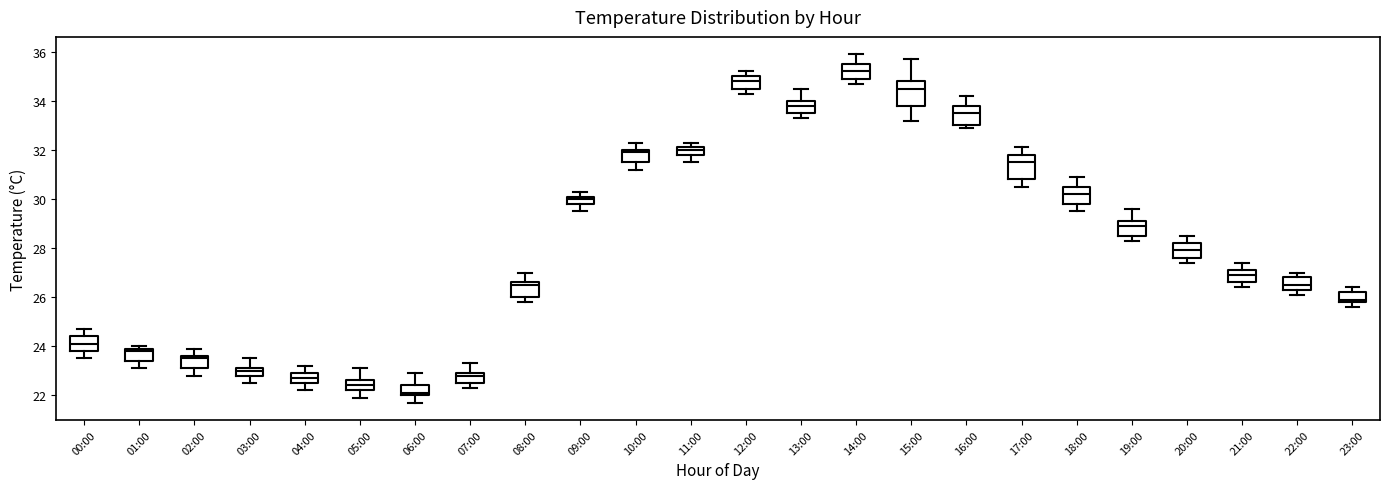

Reading left to right, read every box against the y-axis: the position of its median line, the range the box covers, and the ends of its whiskers. The values are not printed on the chart, so give them approximately, as read against the axis.

00:00: median 24.2, box 23.8 to 24.4, whiskers 23.6 to 24.8
01:00: median 23.8, box 23.4 to 24.0, whiskers 23.2 to 24.0 (just above the box's upper edge)
02:00: median 23.6 (just below the box's upper edge), box 23.2 to 23.6, whiskers 22.8 to 24.0
03:00: median 23.0, box 22.8 to 23.2, whiskers 22.6 to 23.6
04:00: median 22.8, box 22.6 to 23.0, whiskers 22.2 to 23.2
05:00: median 22.4, box 22.2 to 22.6, whiskers 22.0 to 23.2
06:00: median 22.2, box 22.0 to 22.4, whiskers 21.8 to 23.0
07:00: median 22.8, box 22.6 to 23.0, whiskers 22.4 to 23.4
08:00: median 26.6 (just below the box's upper edge), box 26.0 to 26.6, whiskers 25.8 to 27.0
09:00: median 30.0, box 29.8 to 30.2, whiskers 29.6 to 30.4
10:00: median 32.0 (just below the box's upper edge), box 31.6 to 32.0, whiskers 31.2 to 32.4
11:00: median 32.0, box 31.8 to 32.2, whiskers 31.6 to 32.4
12:00: median 34.8, box 34.6 to 35.0, whiskers 34.4 to 35.2
13:00: median 33.8, box 33.6 to 34.0, whiskers 33.4 to 34.6
14:00: median 35.2, box 35.0 to 35.6, whiskers 34.8 to 36.0
15:00: median 34.6, box 33.8 to 34.8, whiskers 33.2 to 35.8
16:00: median 33.6, box 33.0 to 33.8, whiskers 33.0 (just below the box's lower edge) to 34.2
17:00: median 31.6, box 30.8 to 31.8, whiskers 30.6 to 32.2
18:00: median 30.2, box 29.8 to 30.6, whiskers 29.6 to 31.0
19:00: median 29.0, box 28.6 to 29.2, whiskers 28.4 to 29.6
20:00: median 28.0, box 27.6 to 28.2, whiskers 27.4 to 28.6
21:00: median 27.0, box 26.6 to 27.2, whiskers 26.4 to 27.4
22:00: median 26.6, box 26.4 to 26.8, whiskers 26.2 to 27.0
23:00: median 26.0, box 25.8 to 26.2, whiskers 25.6 to 26.4